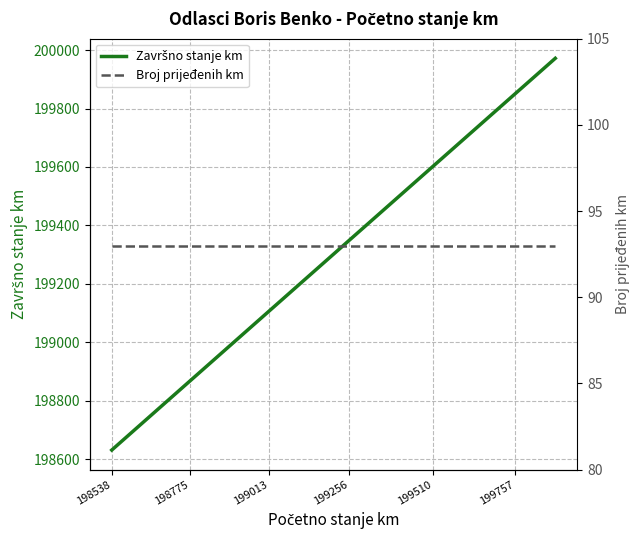

True or false: Broj prijeđenih km and Završno stanje km intersect in this chart.

False